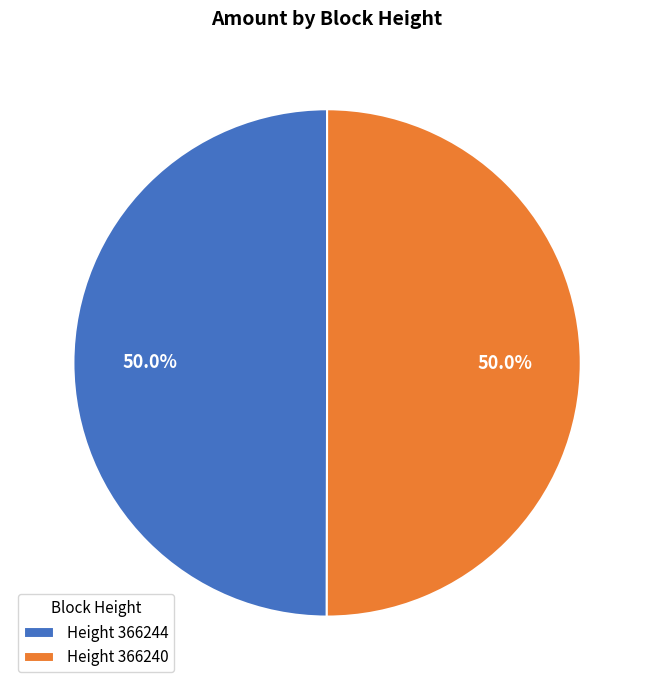

What is the ratio of the value at Height 366244 to the value at Height 366240?

1.0